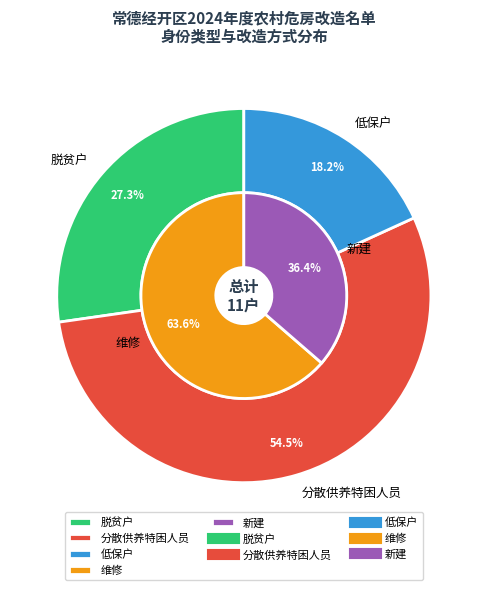

To the nearest percent, what is the difference between the 低保户 and 脱贫户 slice percentages?

9%